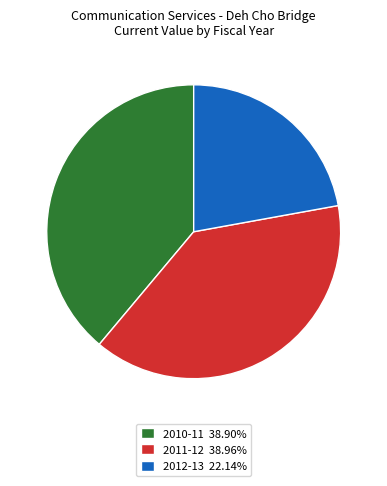

Is there any slice that represents more than half of the pie?

No